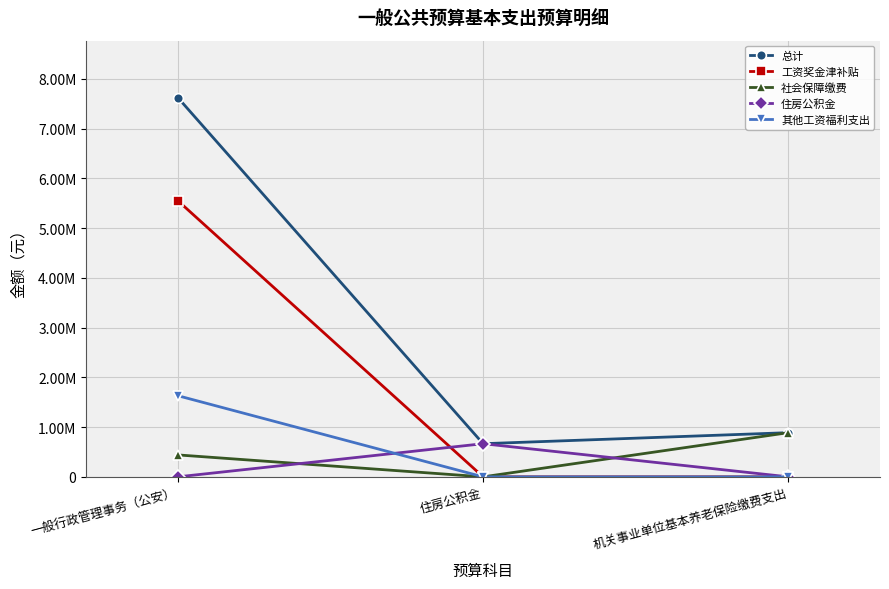

Does the chart have visible grid lines?

Yes